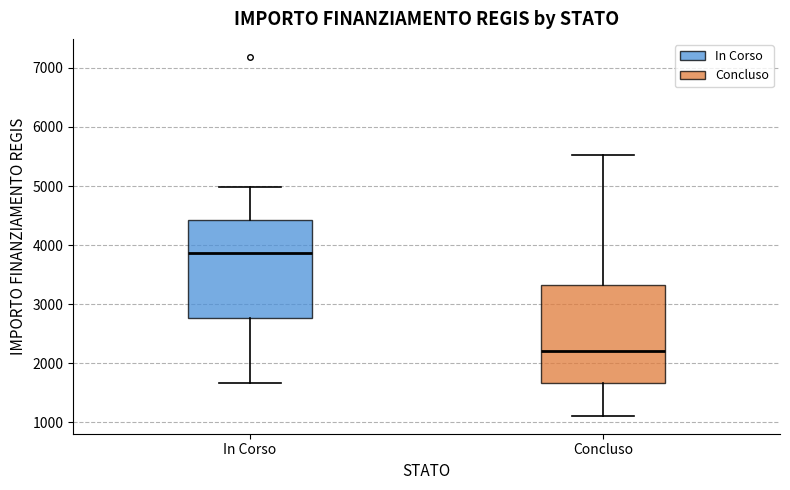

Which box's median line is the highest?

In Corso